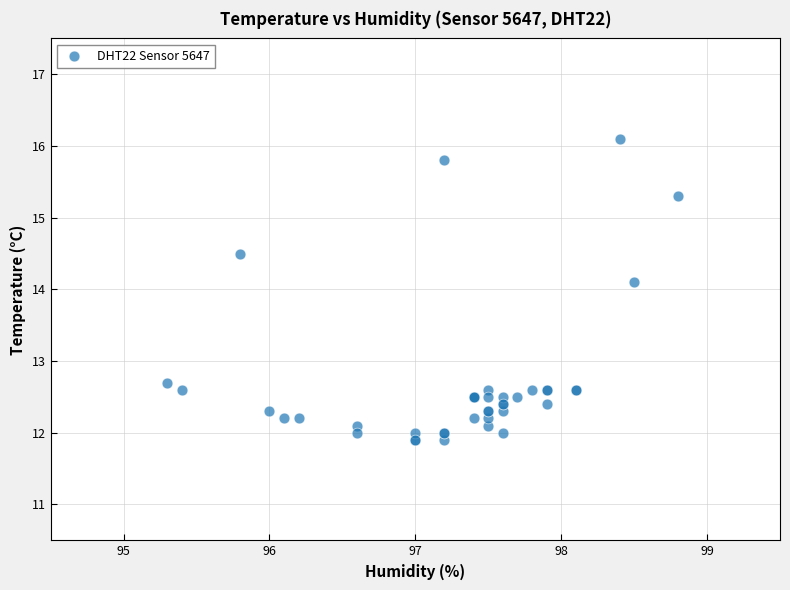

What Y value in the scatter plot is closest to 14?

14.1